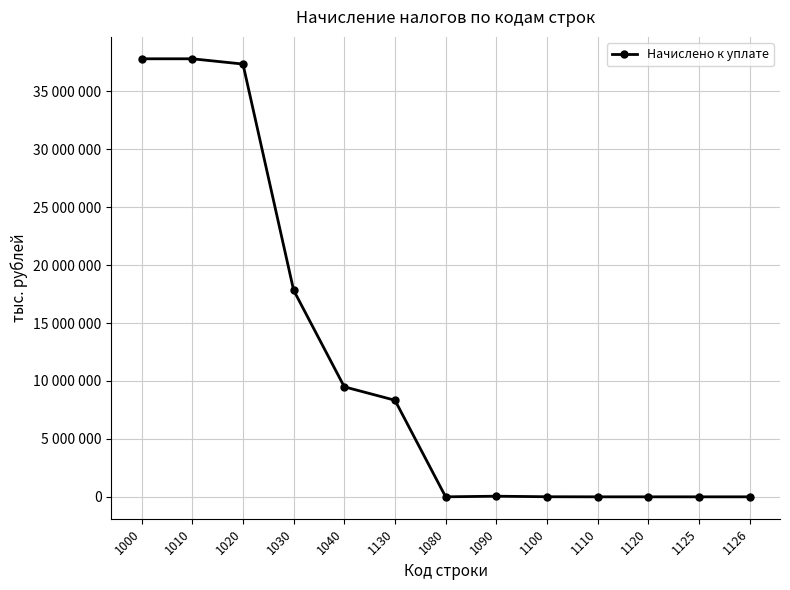

Is this an area chart (filled region under the line)?

No